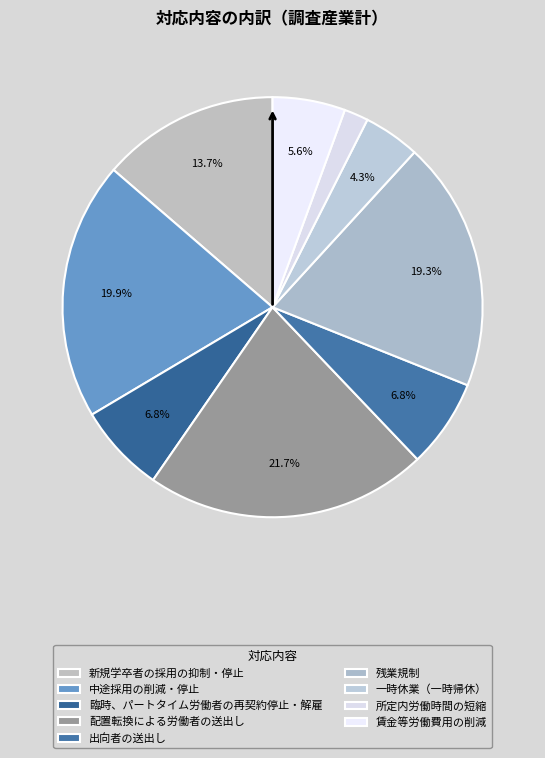

The 中途採用の削減・停止 slice represents 5% of the pie. True or false?

False